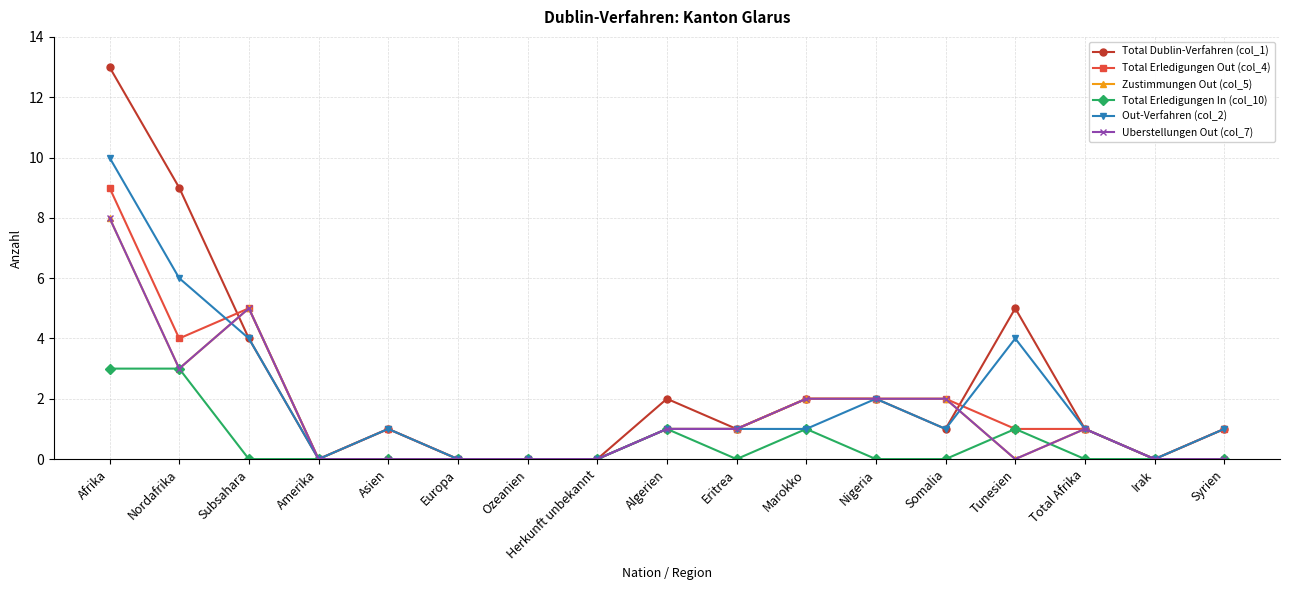

Does the chart have visible grid lines?

Yes